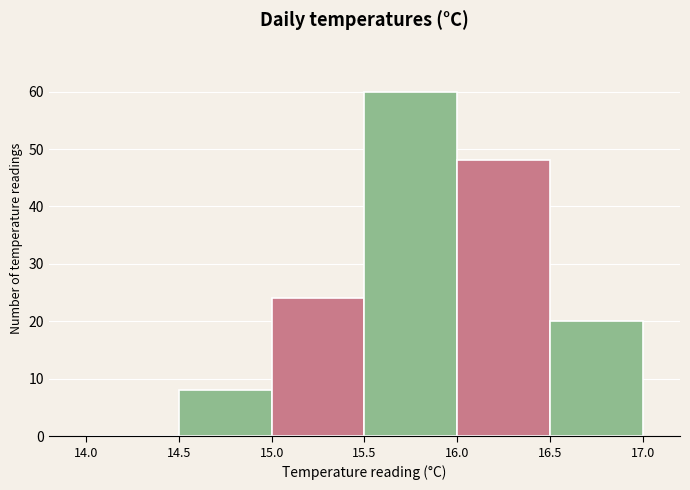

Reading left to right, list every bar in this chart as the range it spans on the x-axis followed by its height. The values are not printed on the chart, so give them approximately, as read against the axis.

14.0 to 14.5: 0
14.5 to 15.0: 8
15.0 to 15.5: 24
15.5 to 16.0: 60
16.0 to 16.5: 48
16.5 to 17.0: 20